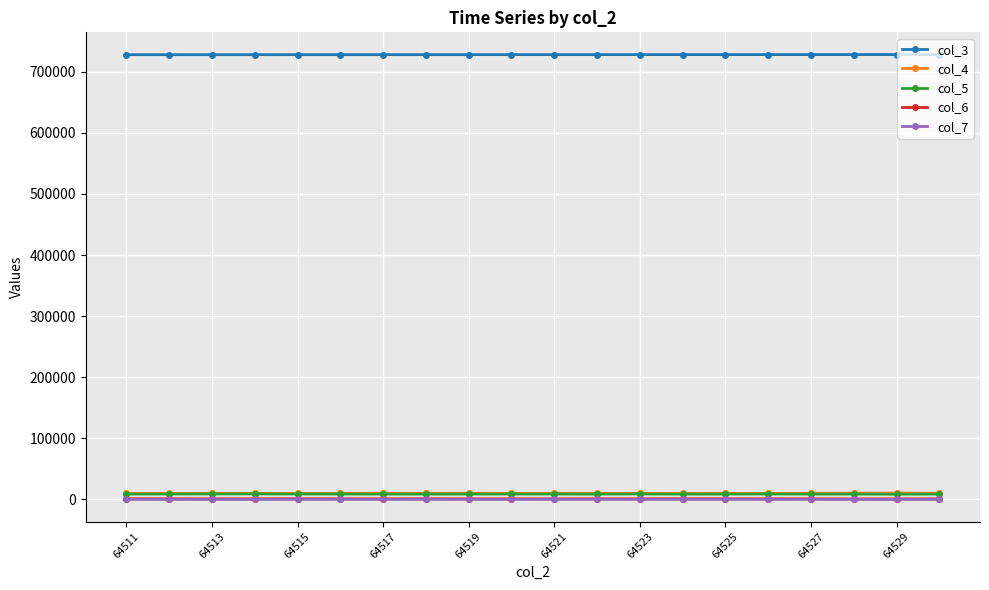

True or false: col_3 and col_5 cross at least once.

False